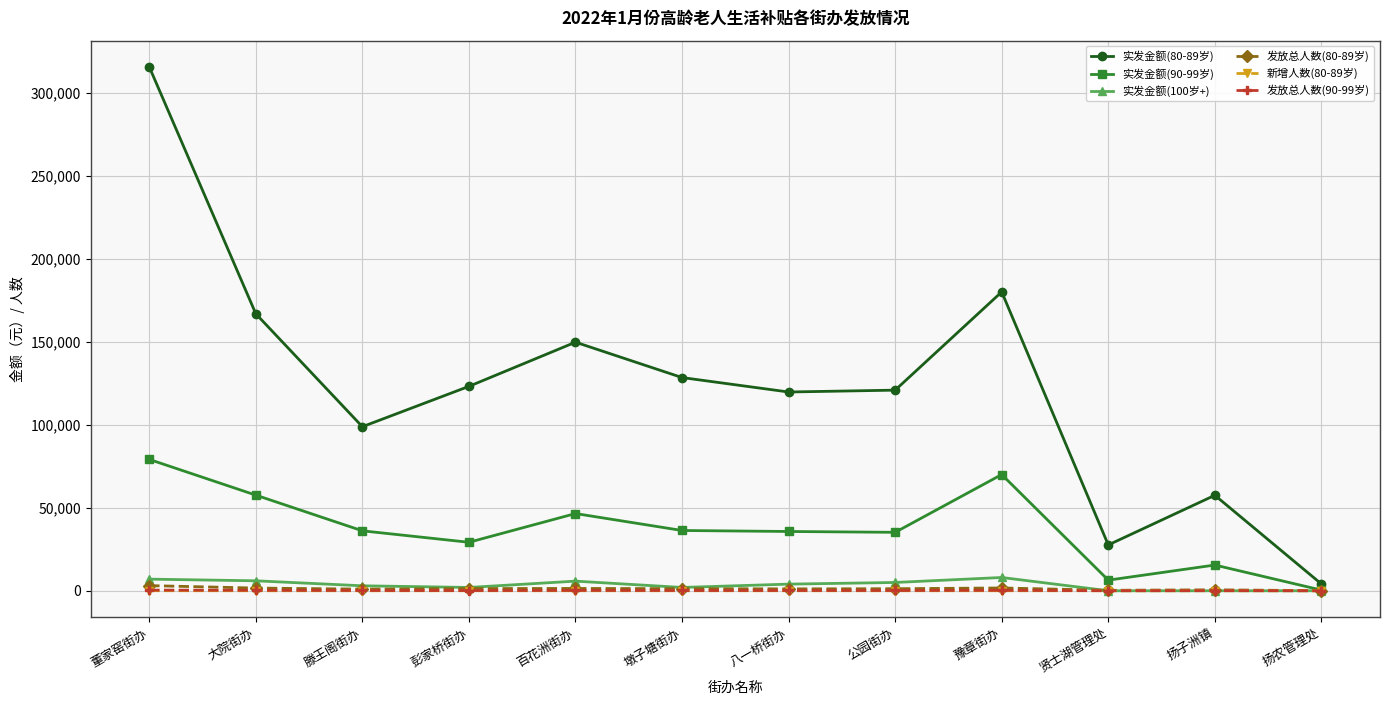

True or false: 发放总人数(90-99岁) has more than 1 interior local peaks.

True